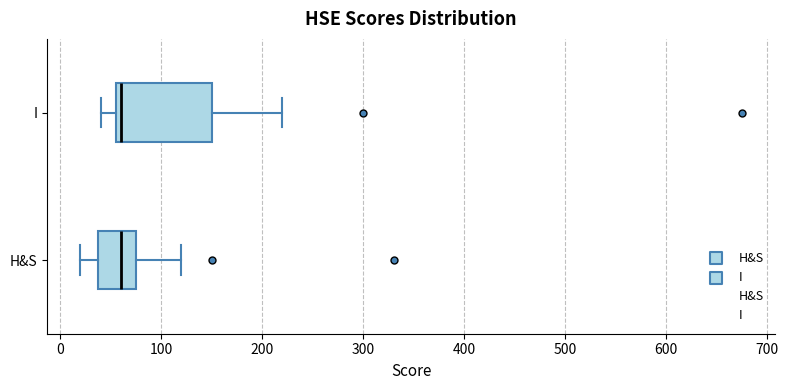

Comparing the boxes themselves (not the whiskers), which one is the widest?

I